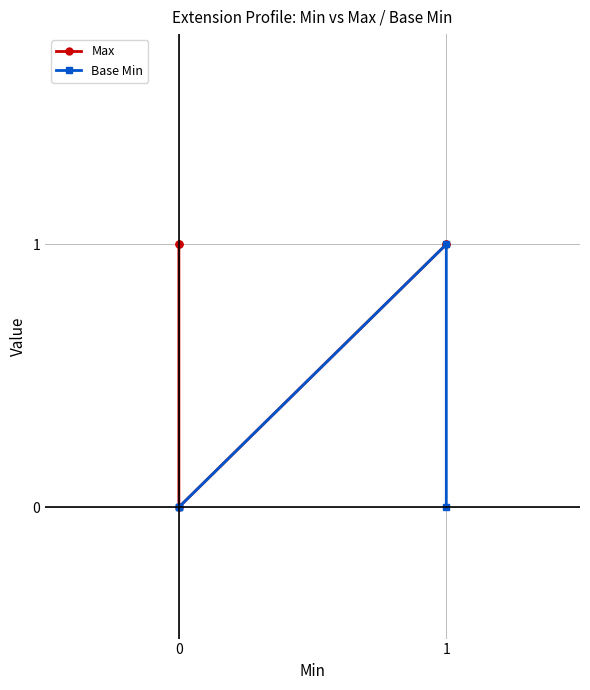

The Max series shows 2 at 1. True or false?

False